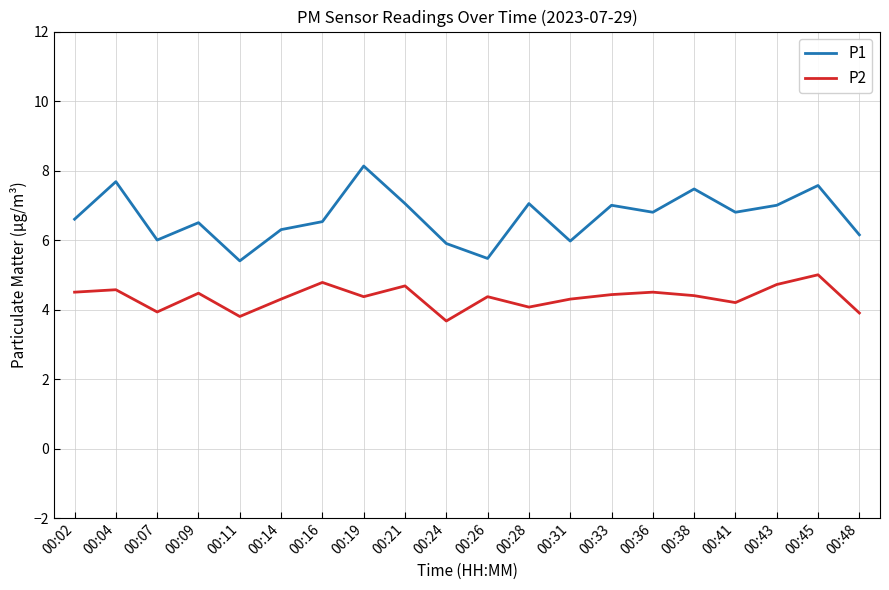

What is the difference between the highest and lowest values at 00:36?

2.3